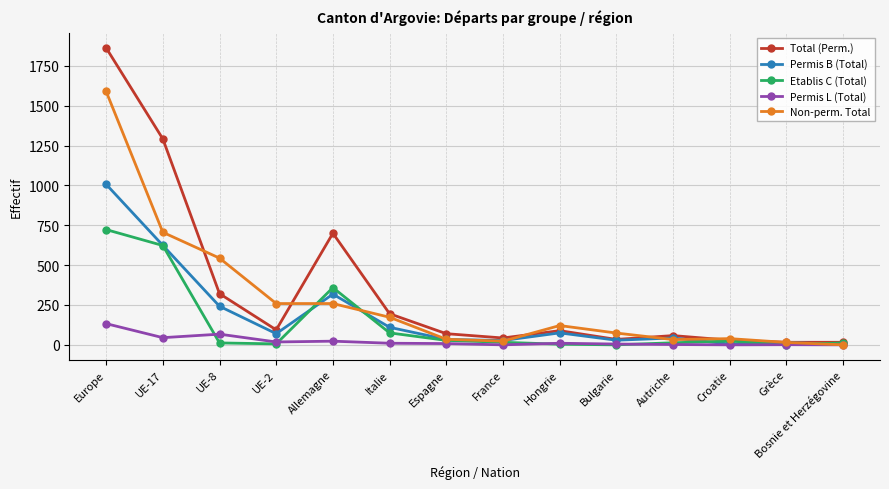

At which category does Etablis C (Total) reach its first local peak?

Allemagne